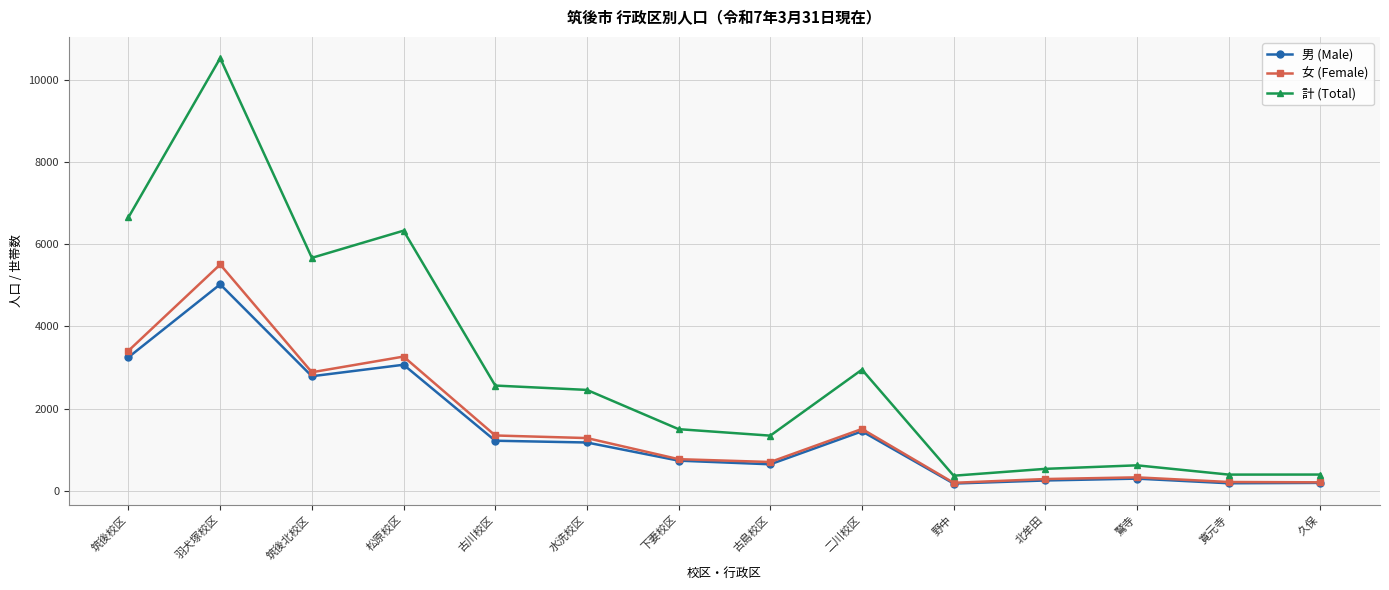

Where does the 計 (Total) series first go above 2454?

筑後校区